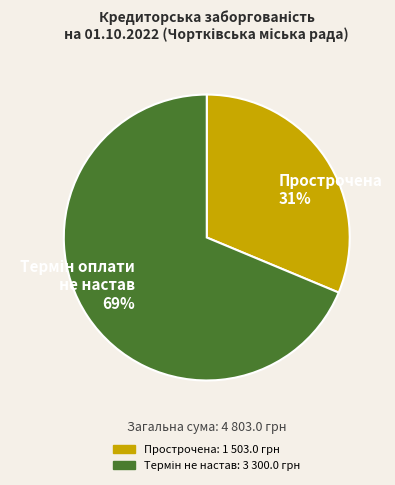

How many segments does this pie chart have?

2